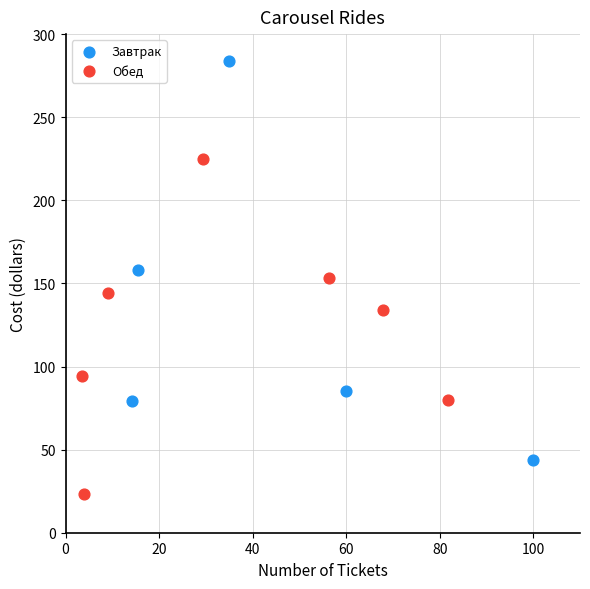

Which series reaches the maximum Y coordinate?

Завтрак